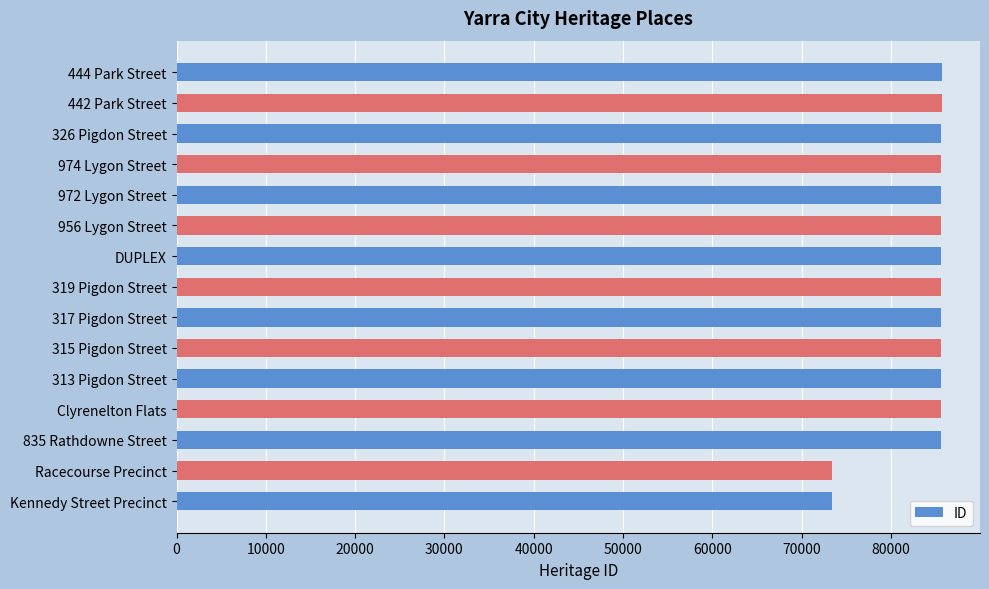

Between Racecourse Precinct and 442 Park Street, which is larger?

442 Park Street